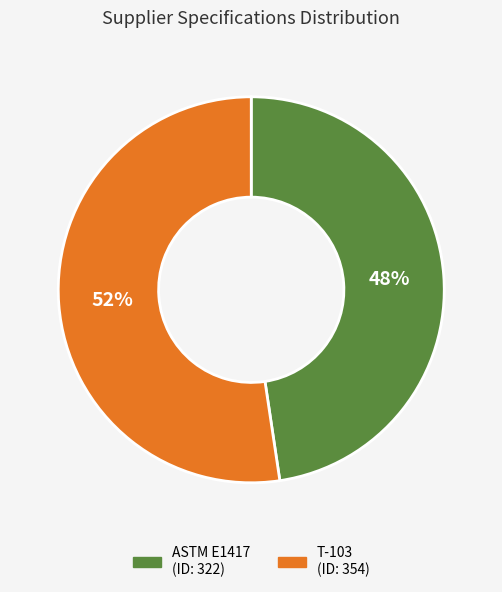

The T-103 slice represents 67% of the pie. True or false?

False